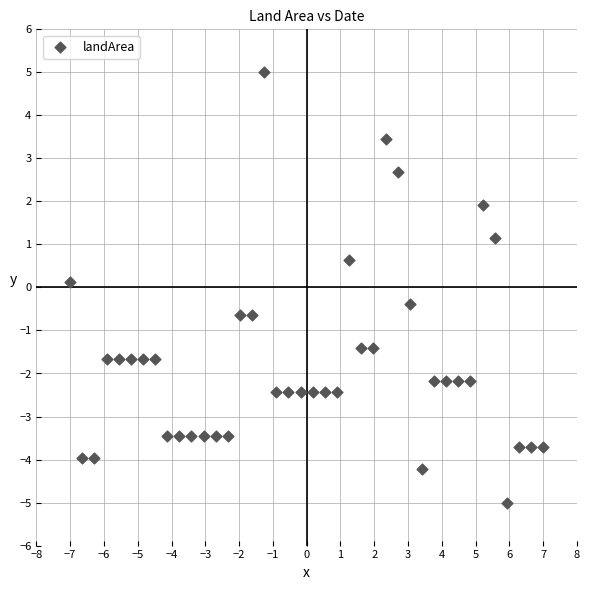

What is the range of Y values (max minus min)?

10.0